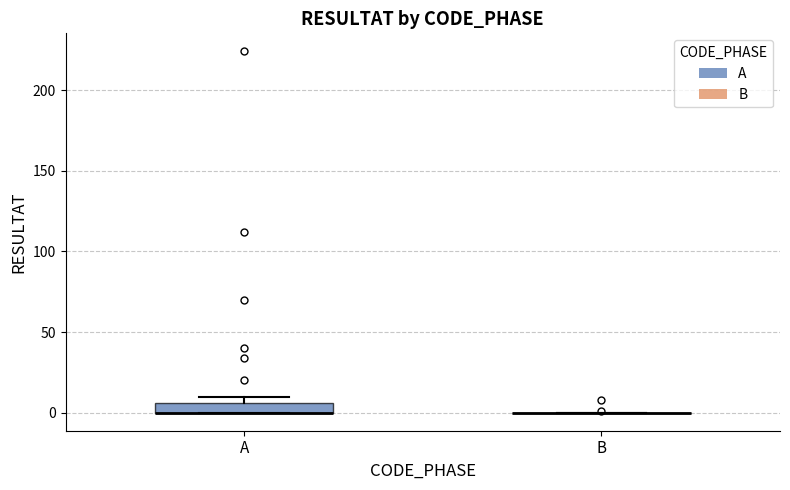

Which box is the tallest, from its lower edge to its upper edge?

A